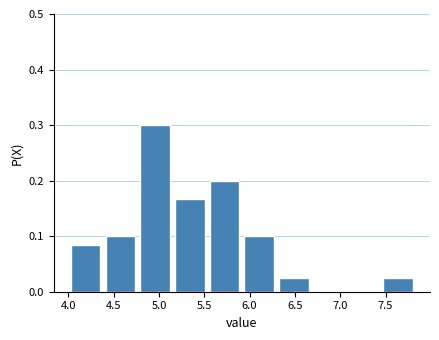

Which range on the x-axis has the tallest bar?

4.75 to 5.15